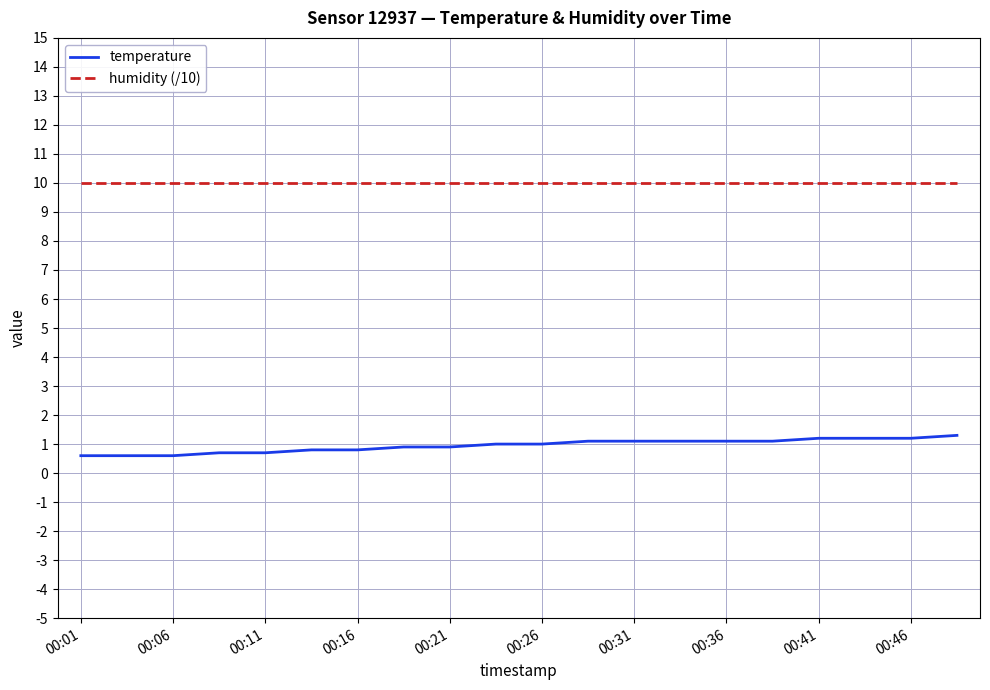

What is the lowest value of the humidity (/10) series?

10.0